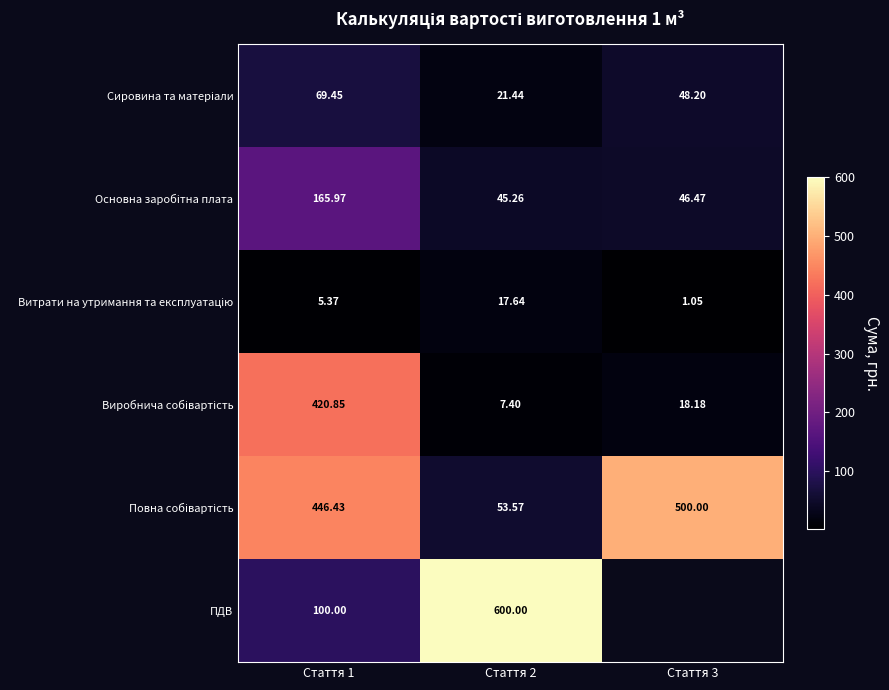

The Виробнича собівартість series shows 4.5 at Стаття 2. True or false?

False